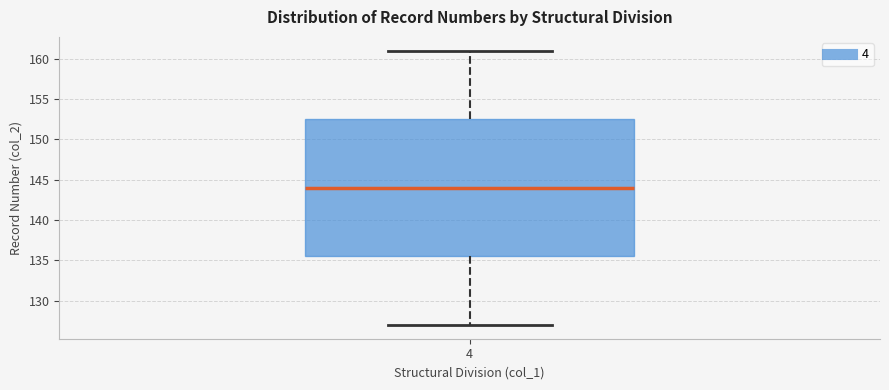

Read this box plot against the y-axis: the position of the median line, the range covered by the box, and the ends of both whiskers. The values are not printed on the chart, so give them approximately, as read against the axis.

median 144.0, box 135.5 to 152.5, whiskers 127.0 to 161.0